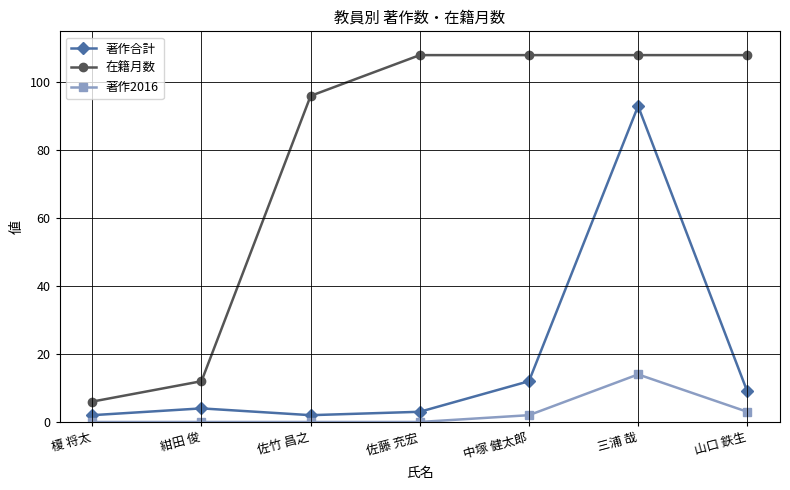

Reading right to left, extract all data points from this chart.

著作合計: 9	93	12	3	2	4	2
在籍月数: 108	108	108	108	96	12	6
著作2016: 3	14	2	0	0	0	0